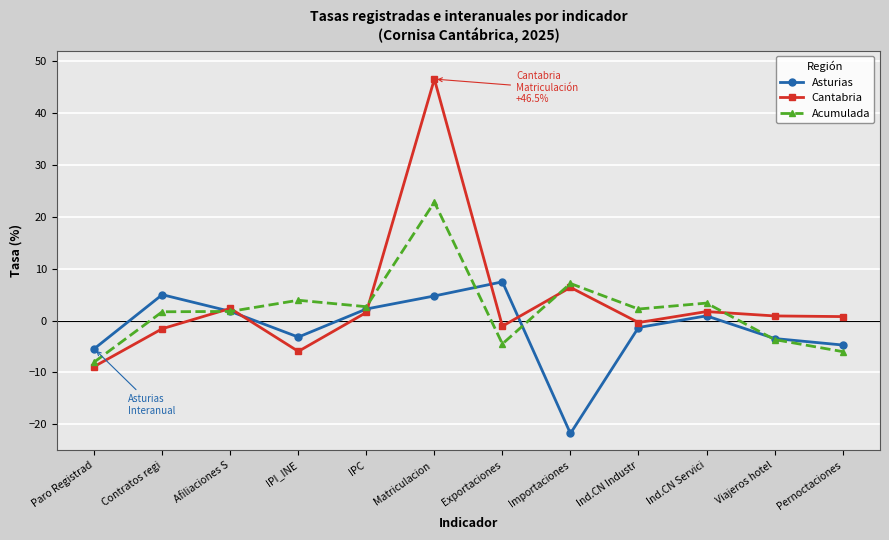

What is the spread (max minus min) of values at Contratos regi?

6.6